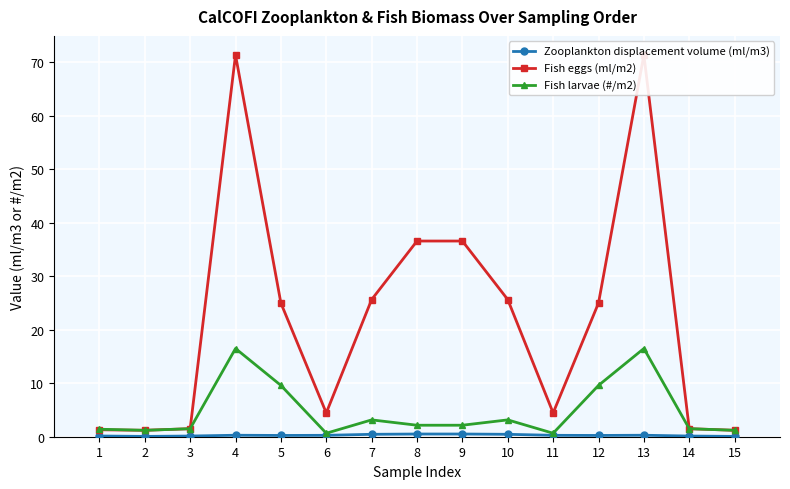

What are all the series names shown in the legend?

Zooplankton displacement volume (ml/m3), Fish eggs (ml/m2), Fish larvae (#/m2)